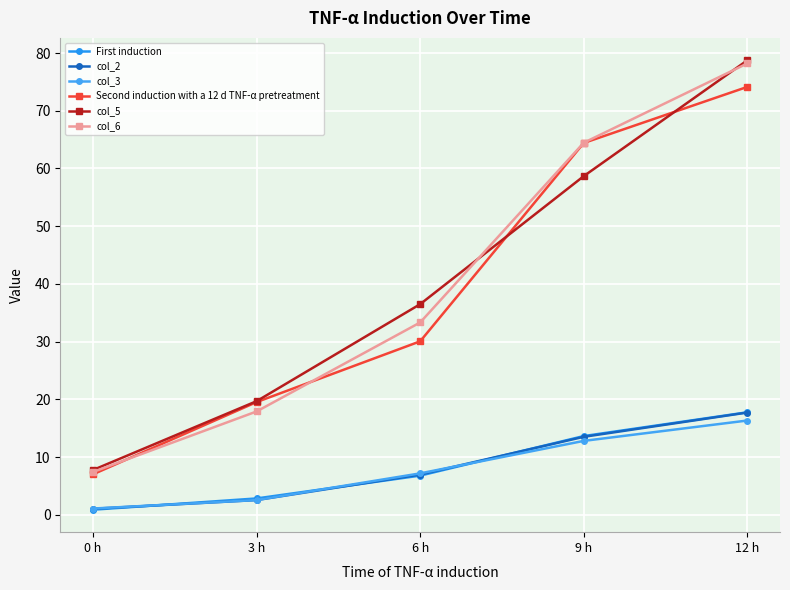

After their last crossing, which series has the higher values: col_6 or col_5?

col_5